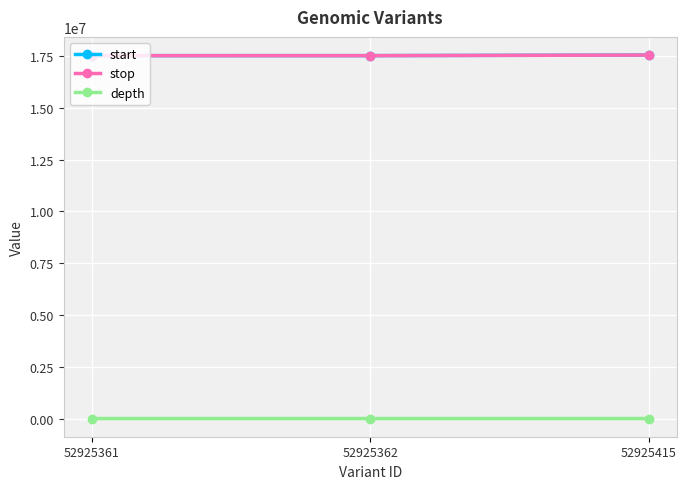

What is the difference between the highest and lowest values at 52925362?

17527800